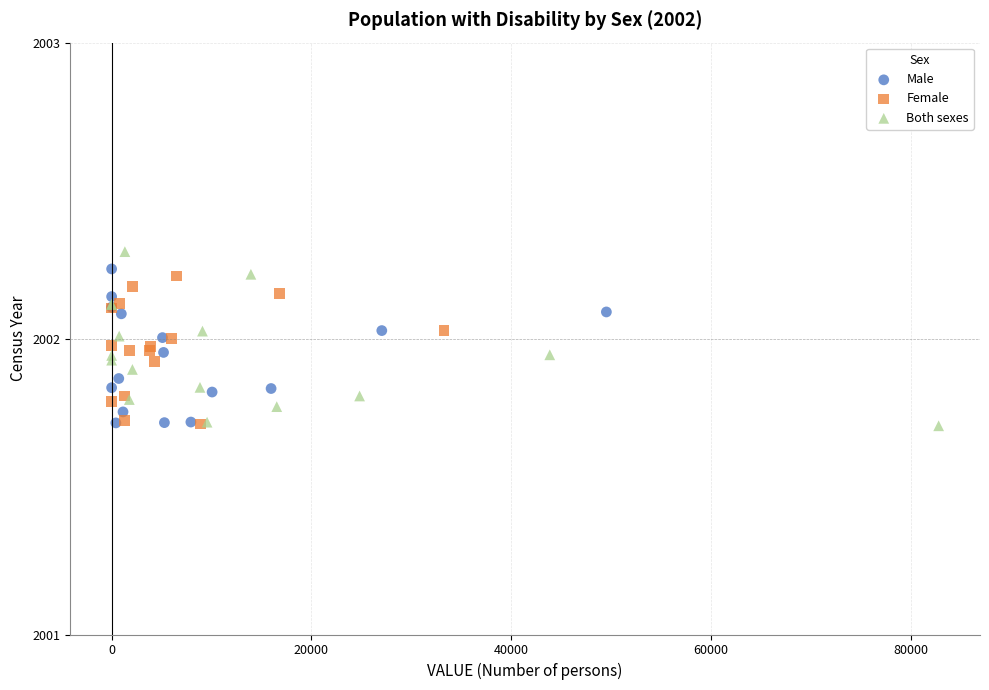

Which series contains the highest Y value?

Both sexes